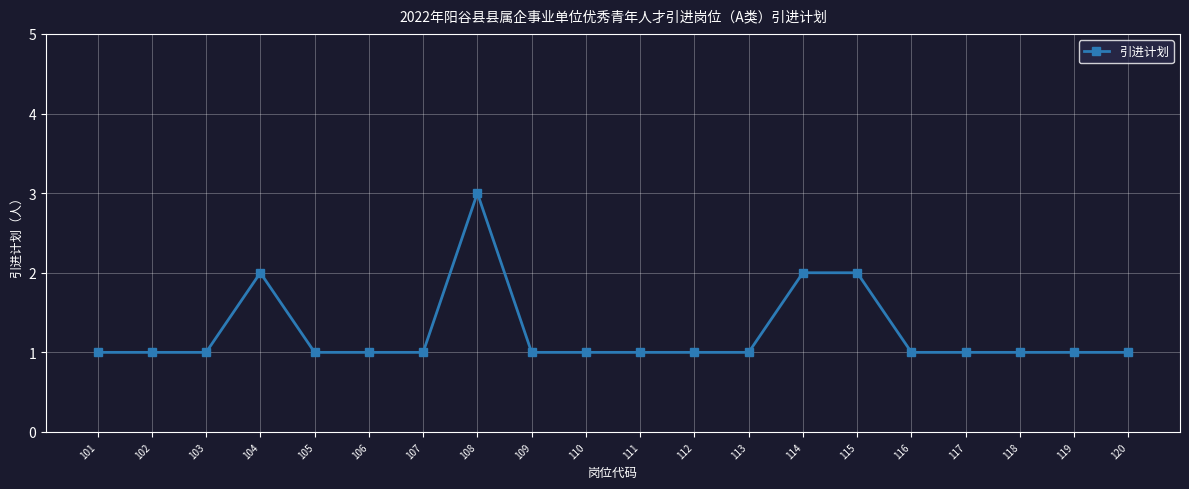

True or false: there are more than 1 points higher than both neighbors.

True